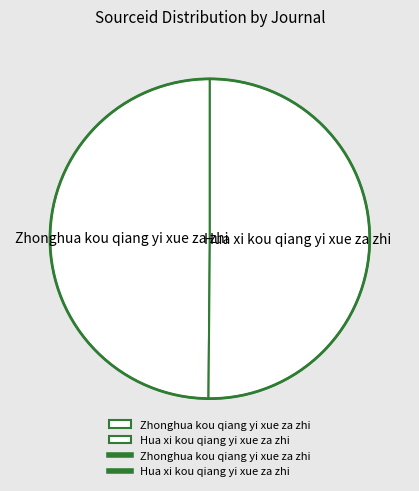

Combined, do Zhonghua kou qiang yi xue za zhi and Hua xi kou qiang yi xue za zhi account for over 50%?

Yes